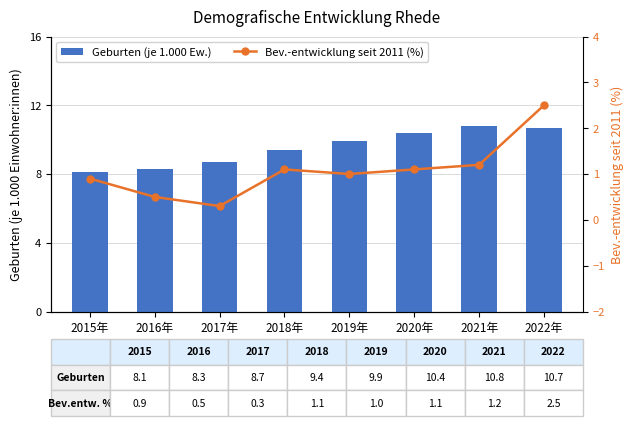

The value of Bev.-entwicklung seit 2011 (%) at 2017年 is 0.3. True or false?

True